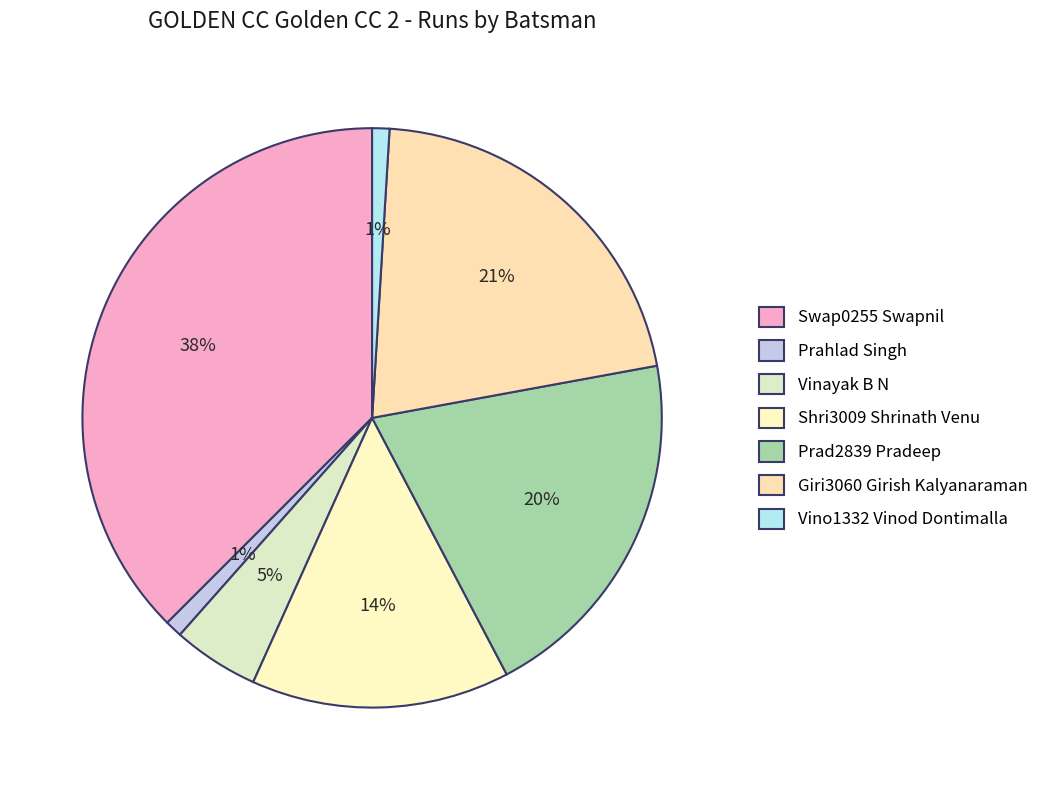

The Vinayak B N slice represents 5% of the pie. True or false?

True